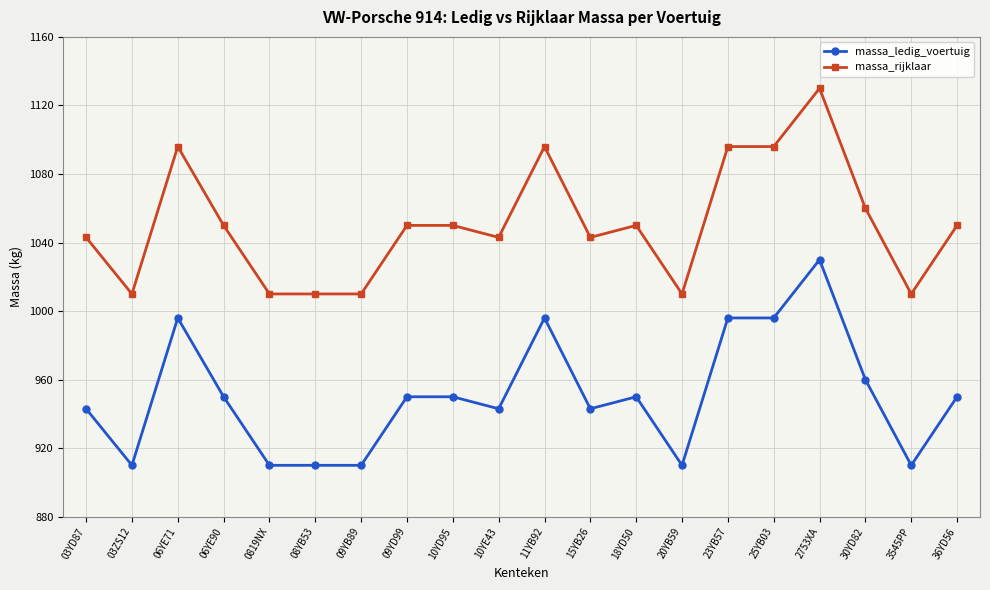

What is the total value across all series at 08YB53?

1920